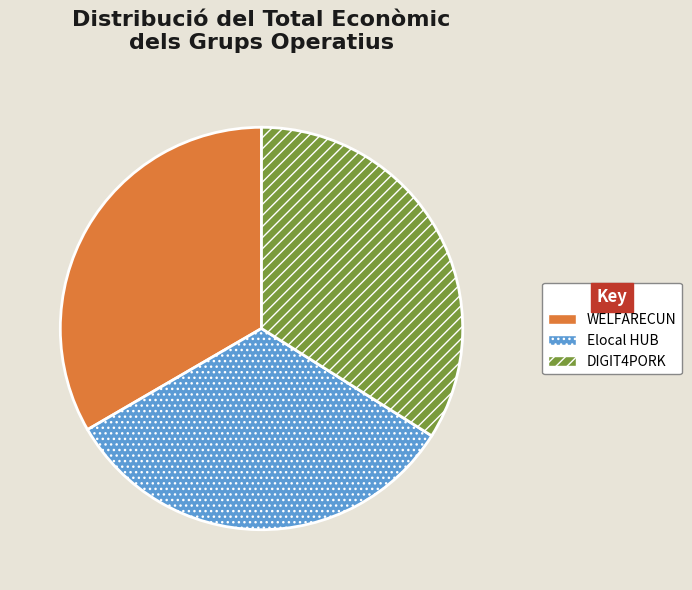

Does any single category account for the majority?

No